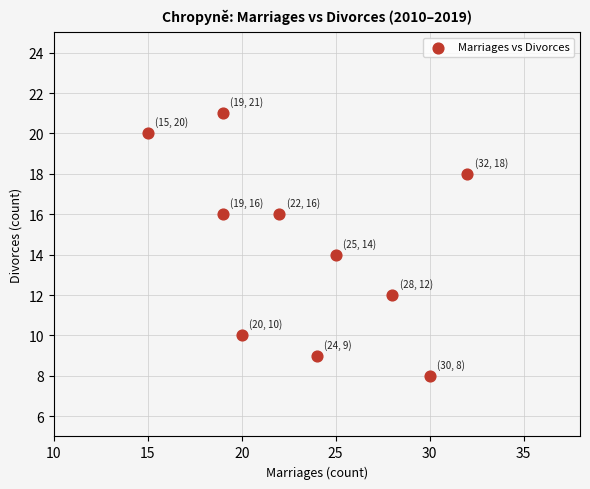

What is the average X value?

23